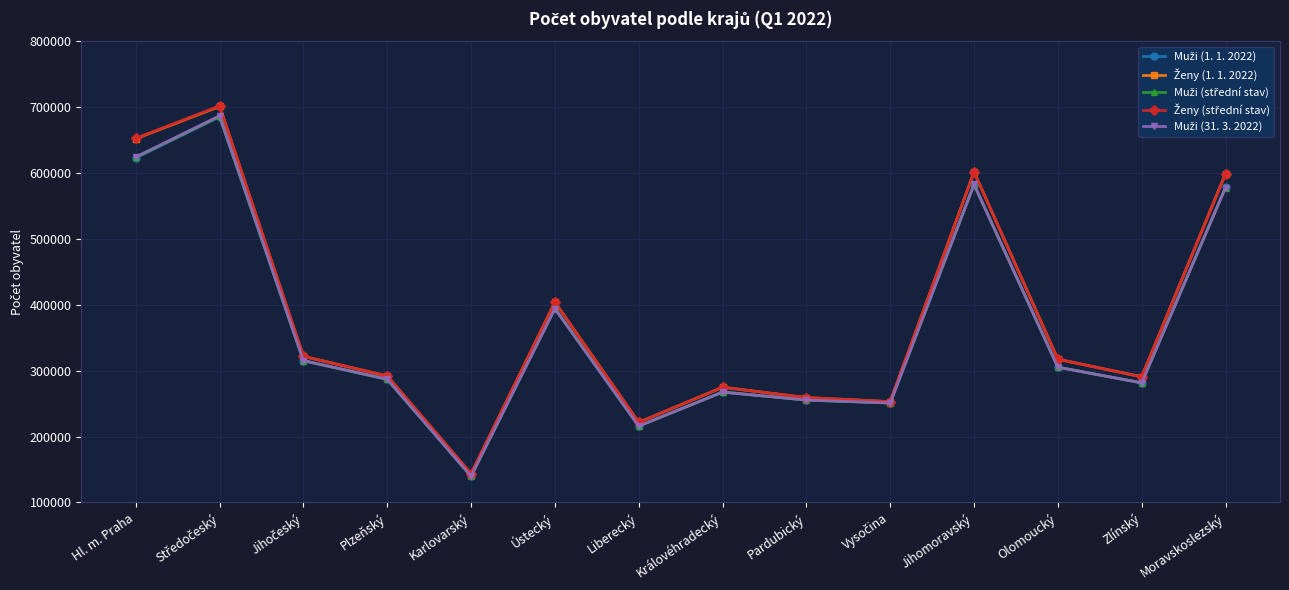

What is the label of the 12th point from the left?

Olomoucký